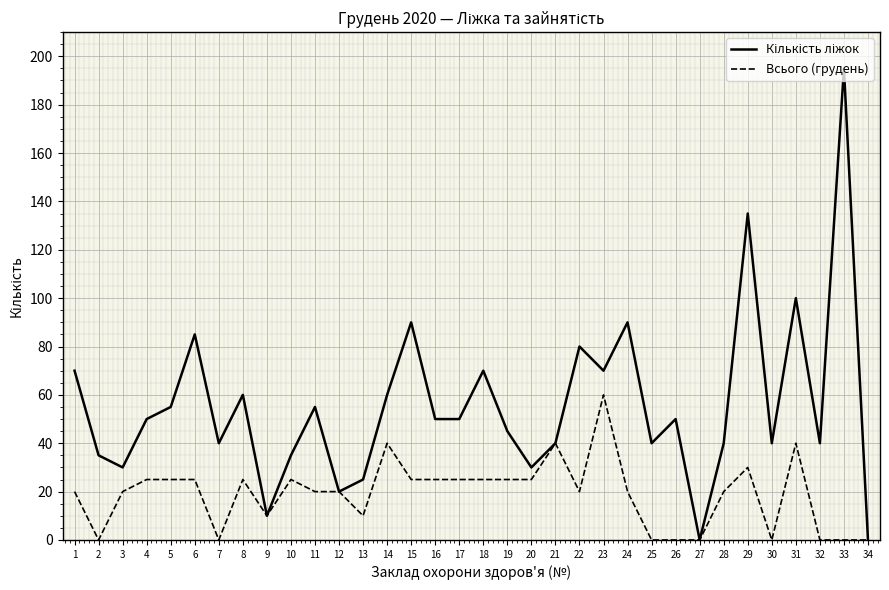

At which category is the sum across all series the highest?

33